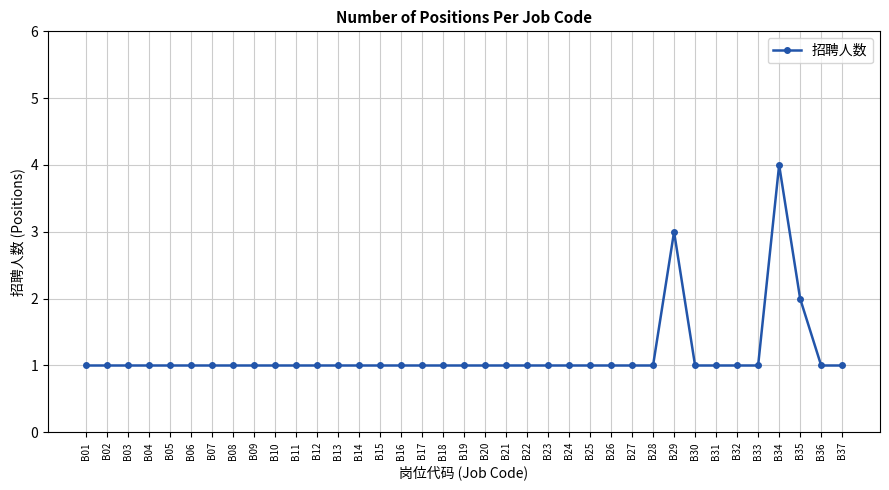

The value at B20 is 2. True or false?

False